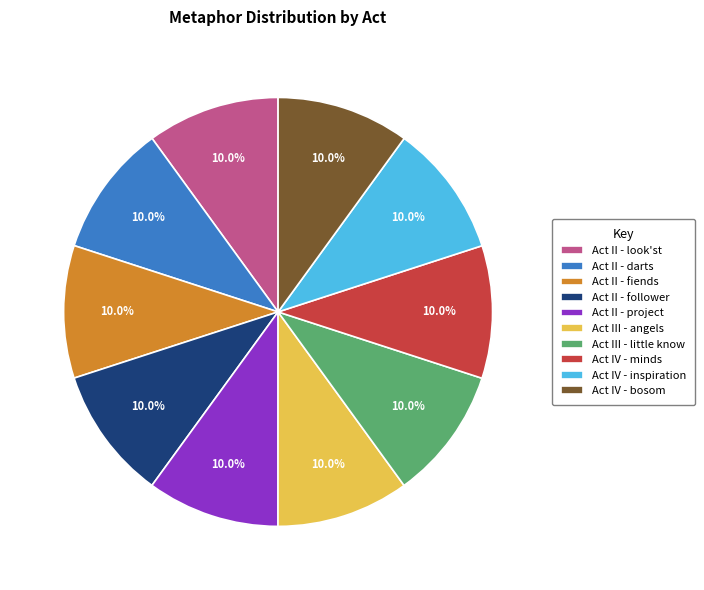

Combined, do Act II - follower and Act IV - inspiration account for over 50%?

No